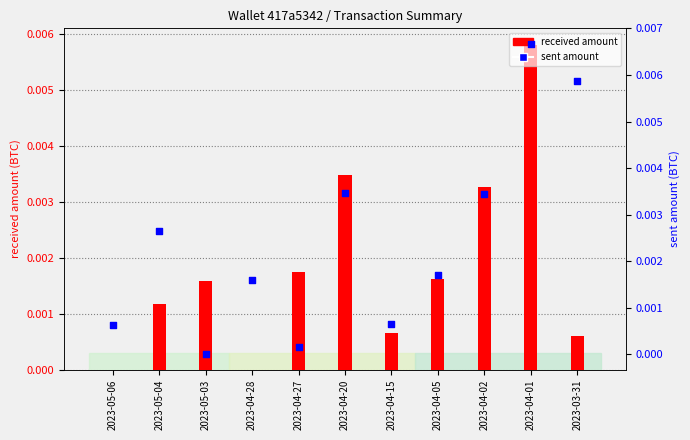

What are all the series names shown in the legend?

received amount, sent amount